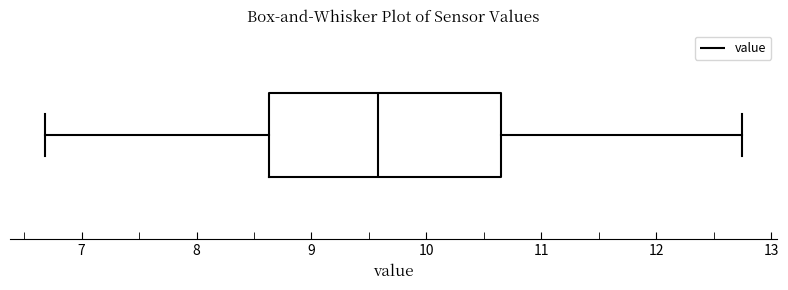

Where does the left whisker of the box end on the x-axis? The values are not printed on the chart, so give them approximately, as read against the axis.

6.7